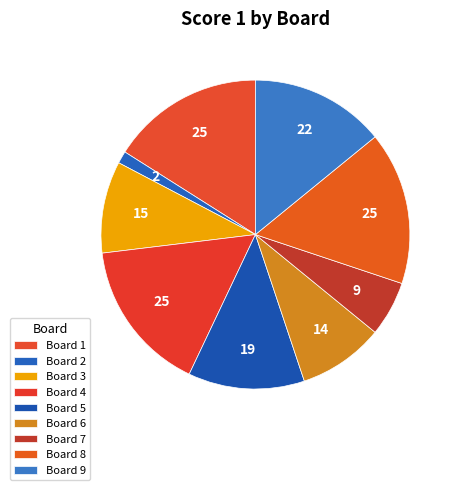

How many segments does this pie chart have?

9